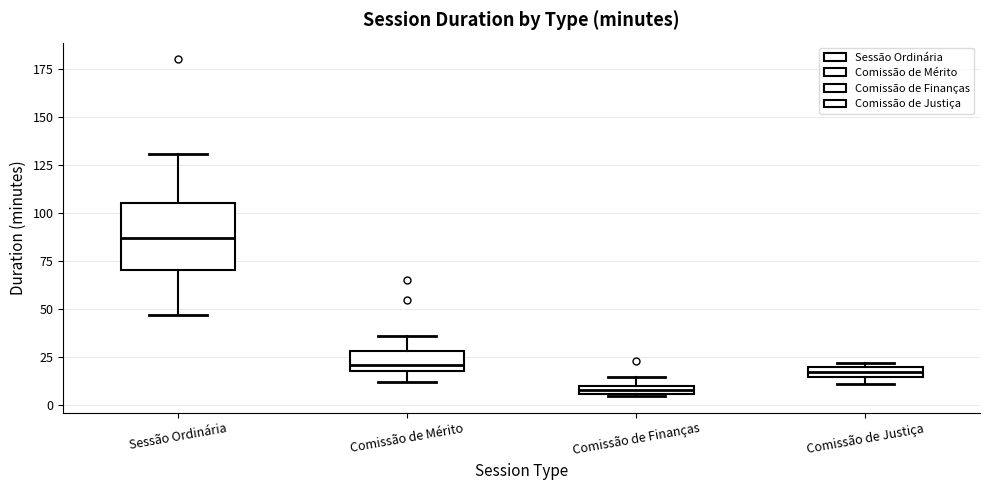

Which box's median line is the highest?

Sessão Ordinária